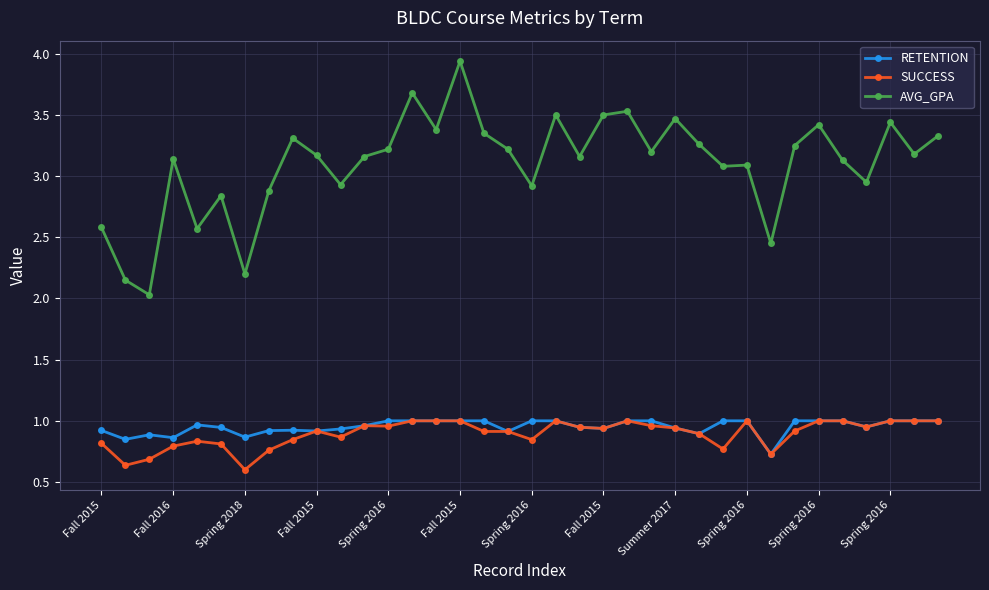

What is the minimum value shown in the chart?

0.6